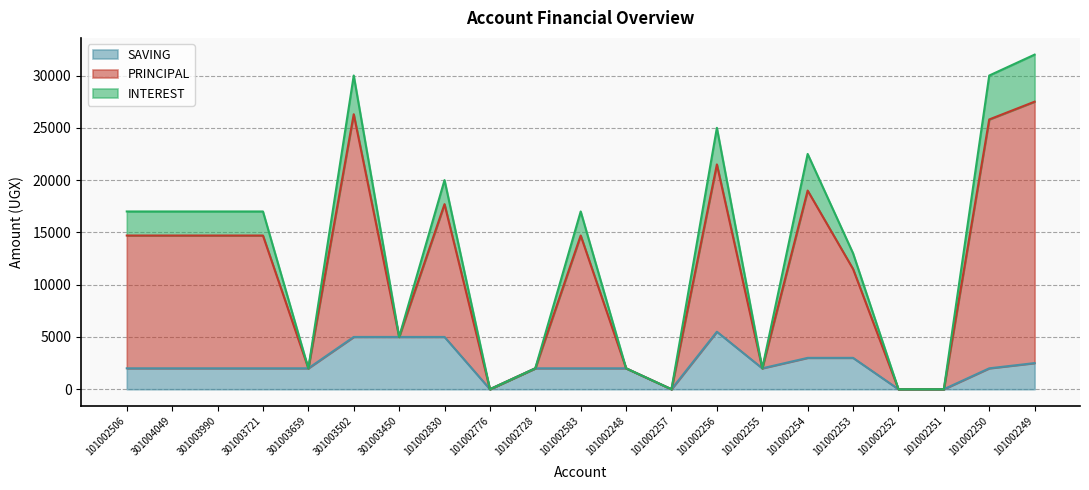

Is it true that SAVING equals 0 at 101002776?

True